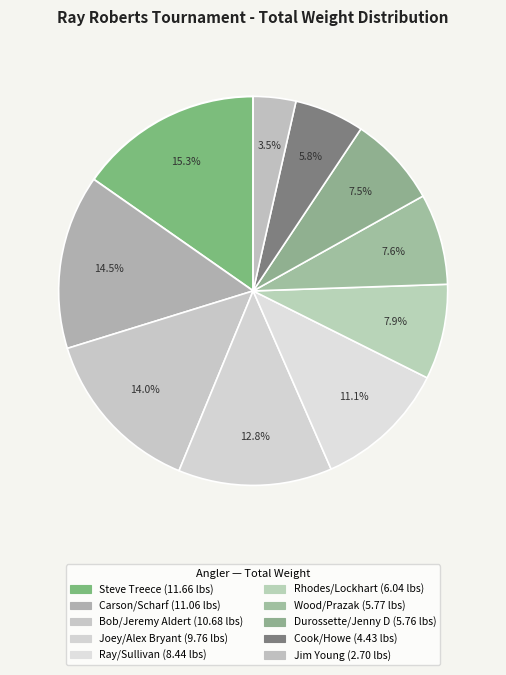

Count the number of slices in the pie.

10